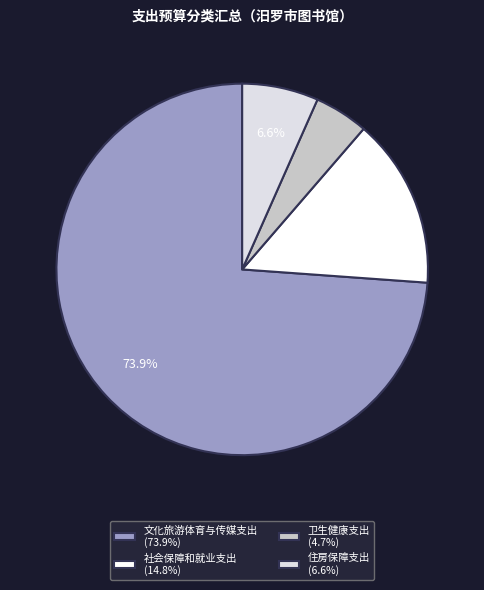

Is it true that 文化旅游体育与传媒支出 is 68% of the pie?

False